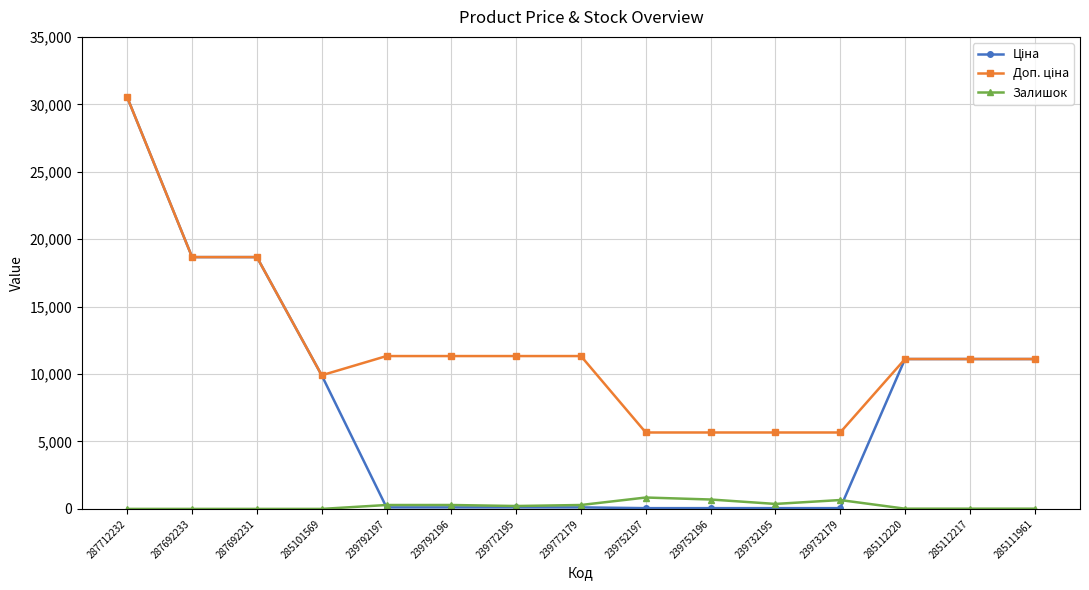

What is the label of the 15th point from the left?

285111961